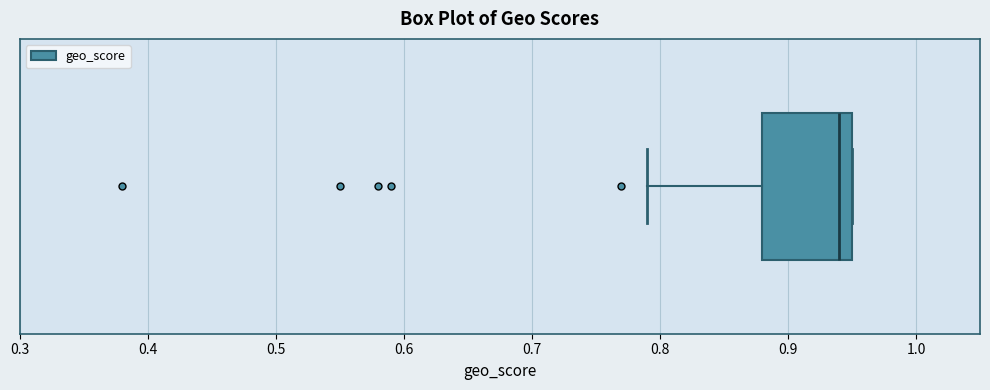

Where is the left edge of the box on the x-axis? The values are not printed on the chart, so give them approximately, as read against the axis.

0.88